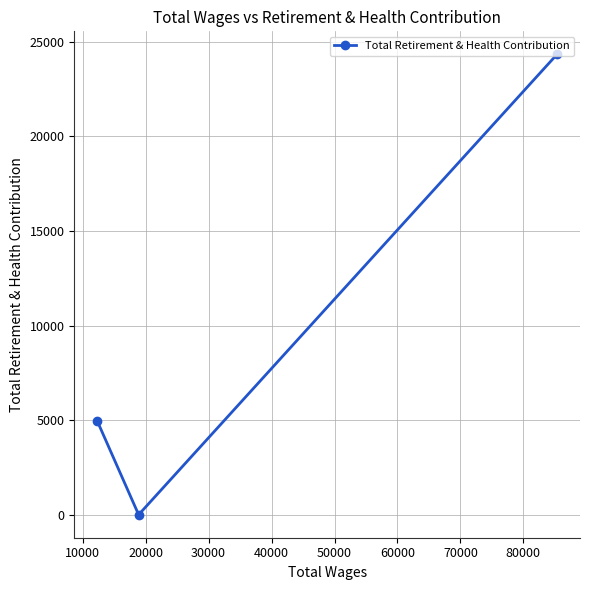

What is the average value?

9762